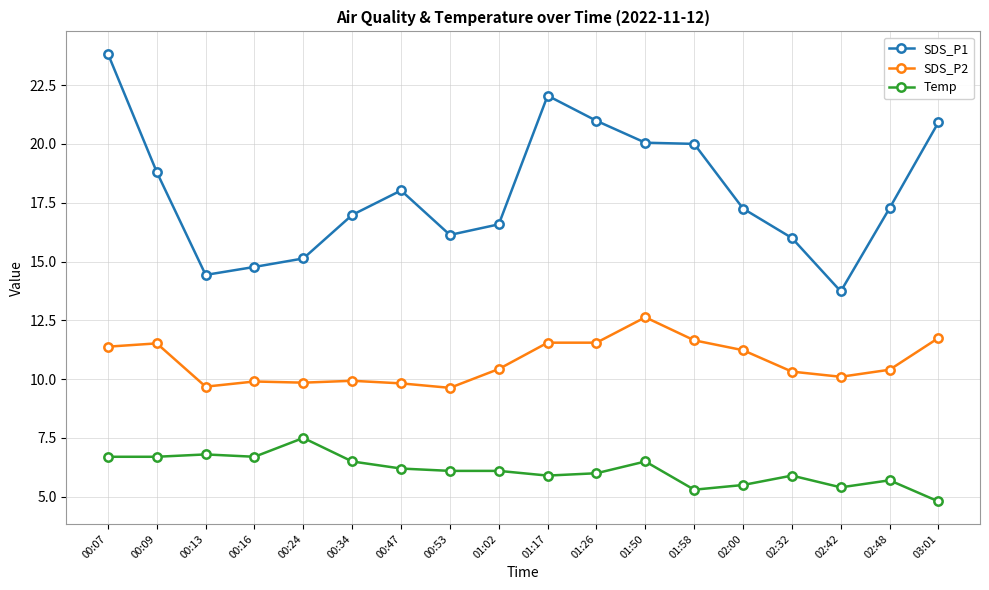

What is the sum of the Temp values at 00:53 and 00:13?

12.9